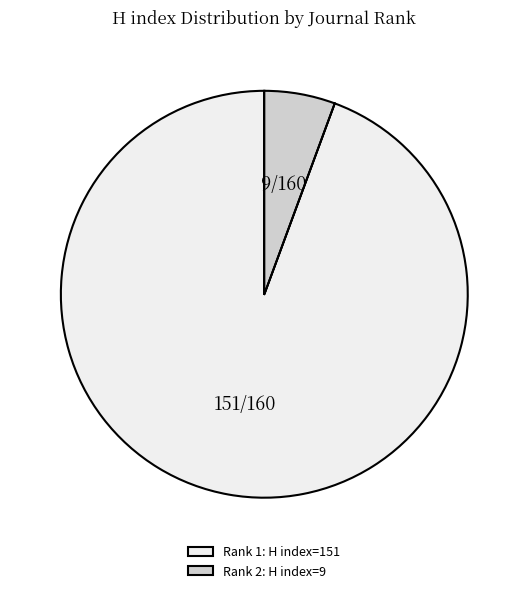

Is there a majority slice in this chart?

Yes